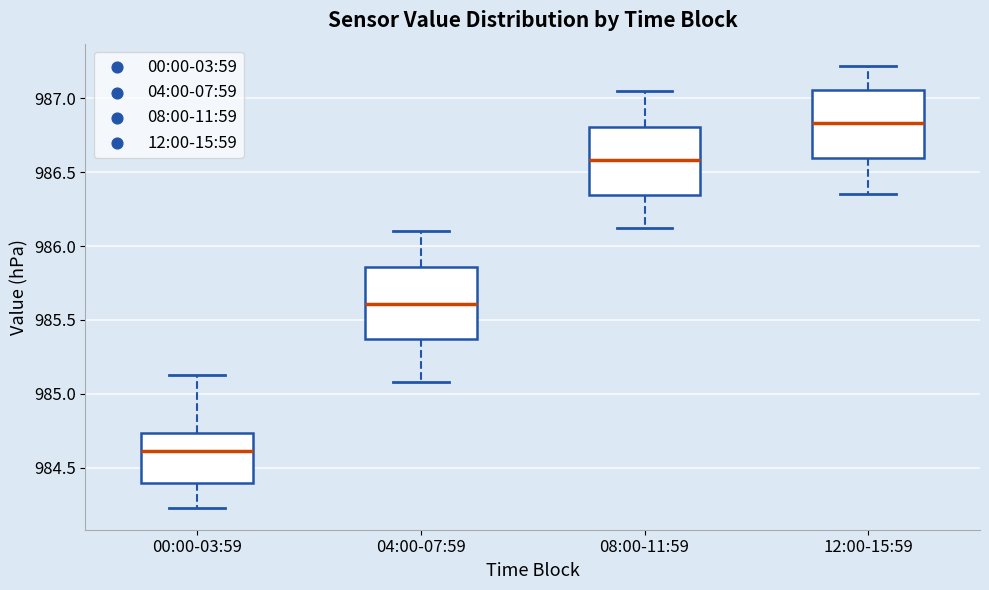

Where is the upper edge of the box for 00:00-03:59 on the y-axis? The values are not printed on the chart, so give them approximately, as read against the axis.

984.75